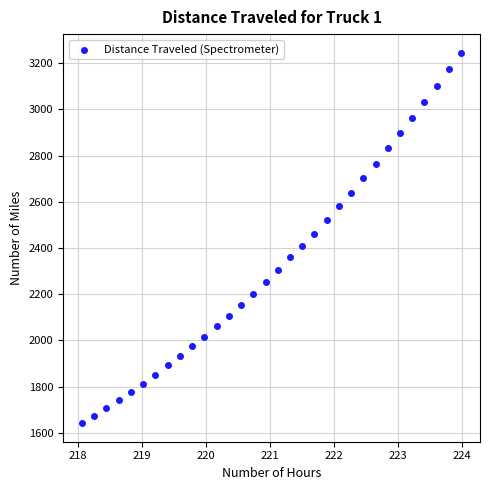

What is the range of Y values (max minus min)?

1603.5